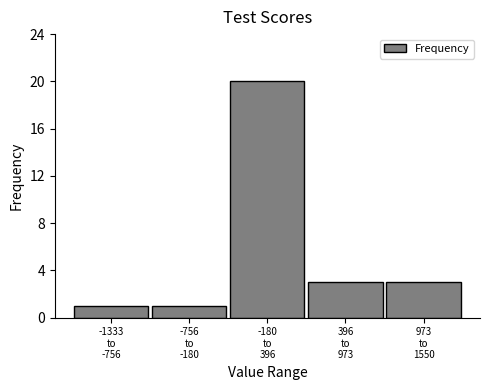

Reading right to left, what are all the values shown in this chart?

3	3	20	1	1